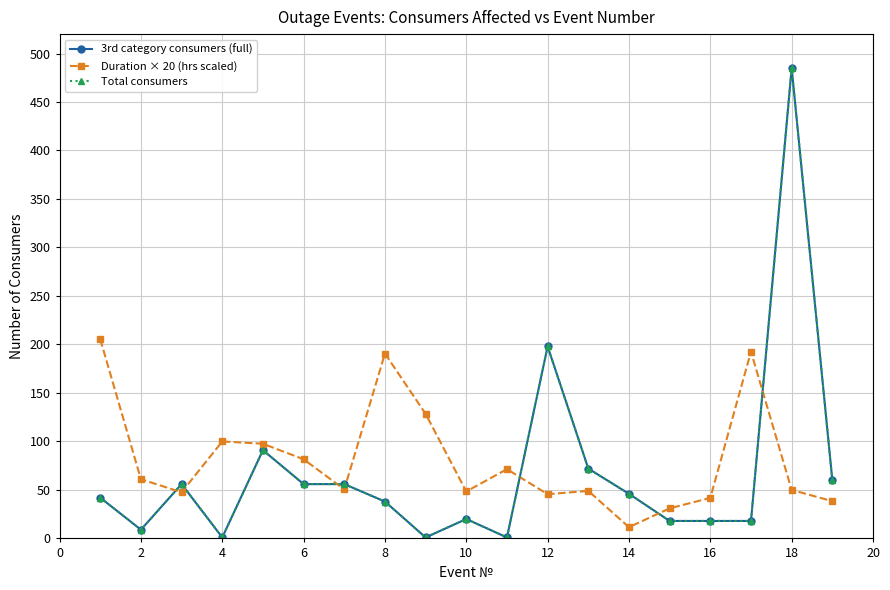

Does the chart have visible grid lines?

Yes